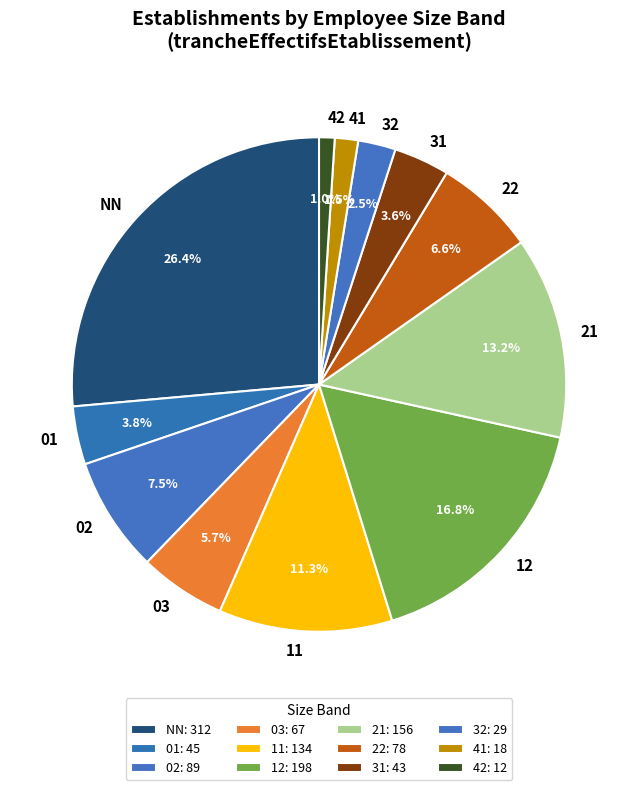

Which slice is the largest?

NN